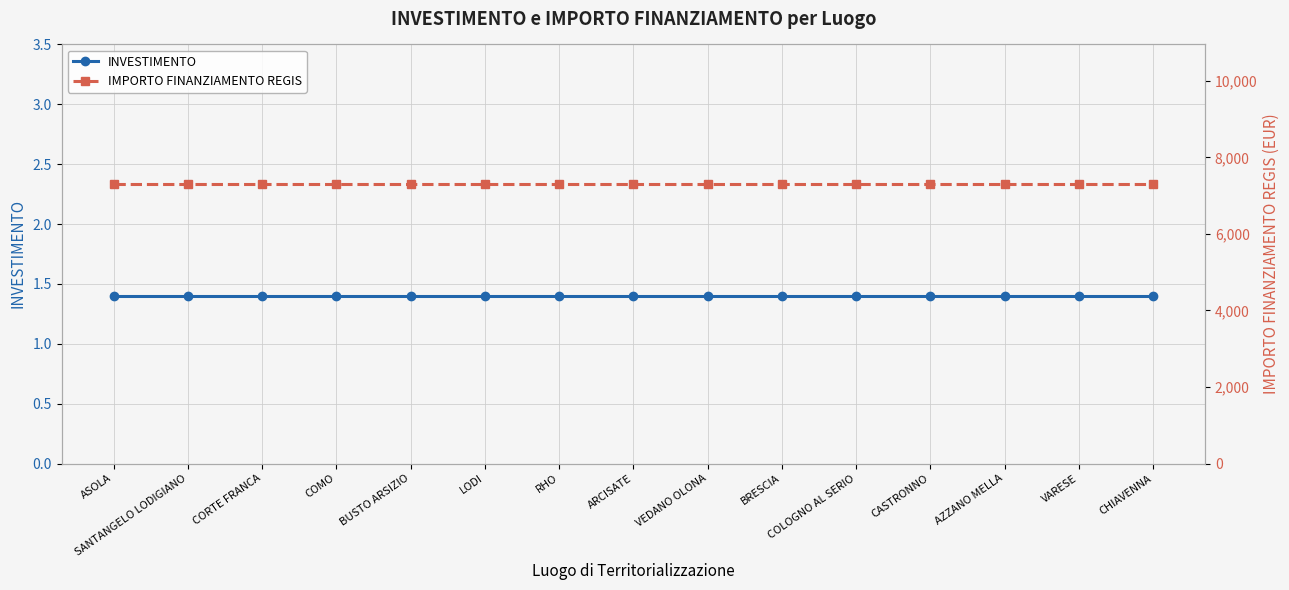

What is the sum of the IMPORTO FINANZIAMENTO REGIS values at CORTE FRANCA and SANTANGELO LODIGIANO?

14602.0